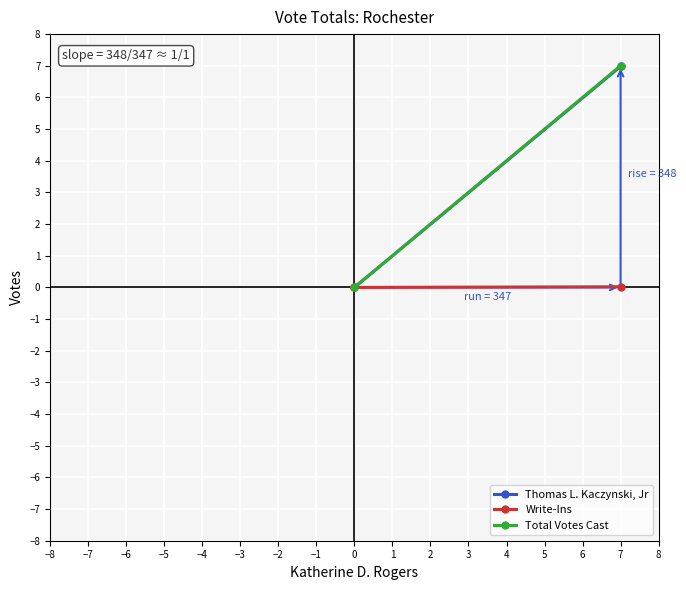

Count the Write-Ins values in the range 0 to 1.

2